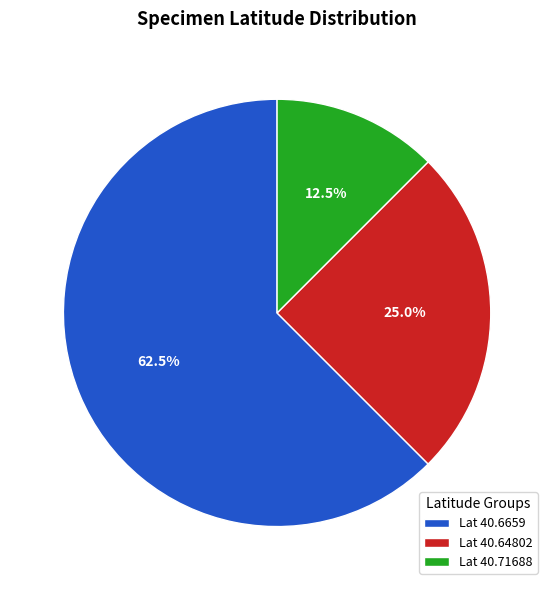

Which category has the smallest portion of the pie?

Lat 40.71688